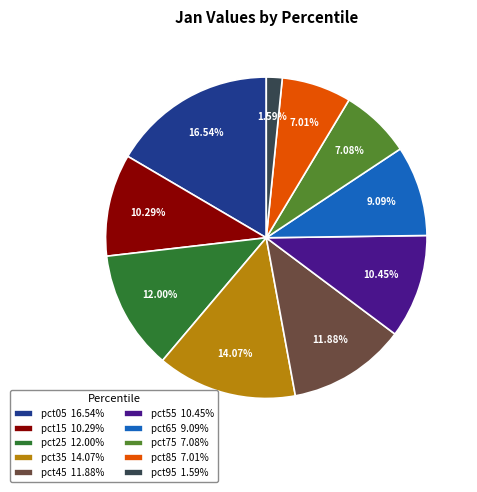

What portion of the pie excludes pct15?

89.7%